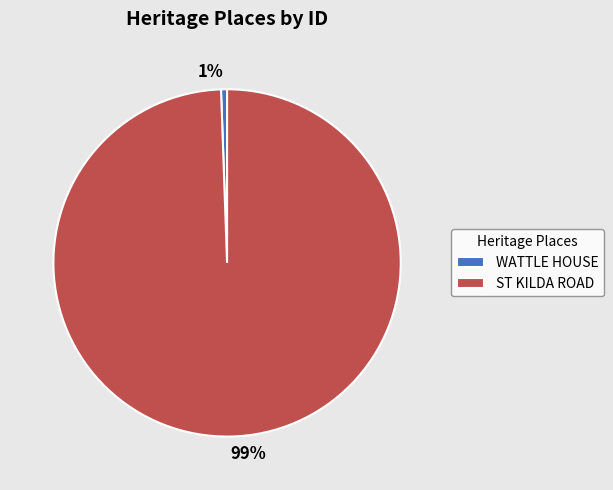

What percentage is the WATTLE HOUSE slice, to the nearest percent?

1%